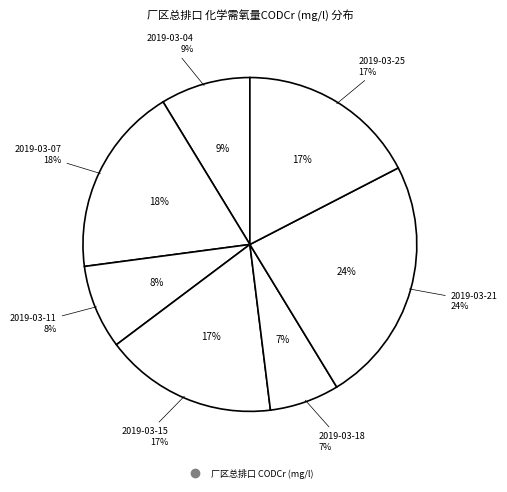

Combined, what portion of the pie is 2019-03-15 and 2019-03-18?

23.5%